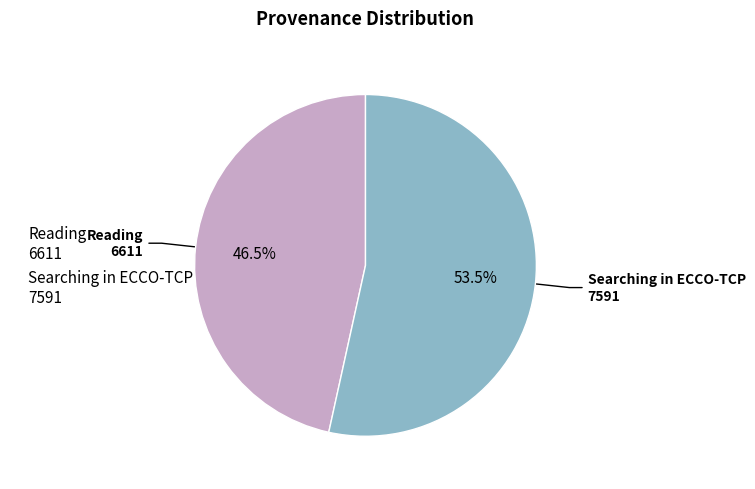

Is Reading the majority of the pie?

No